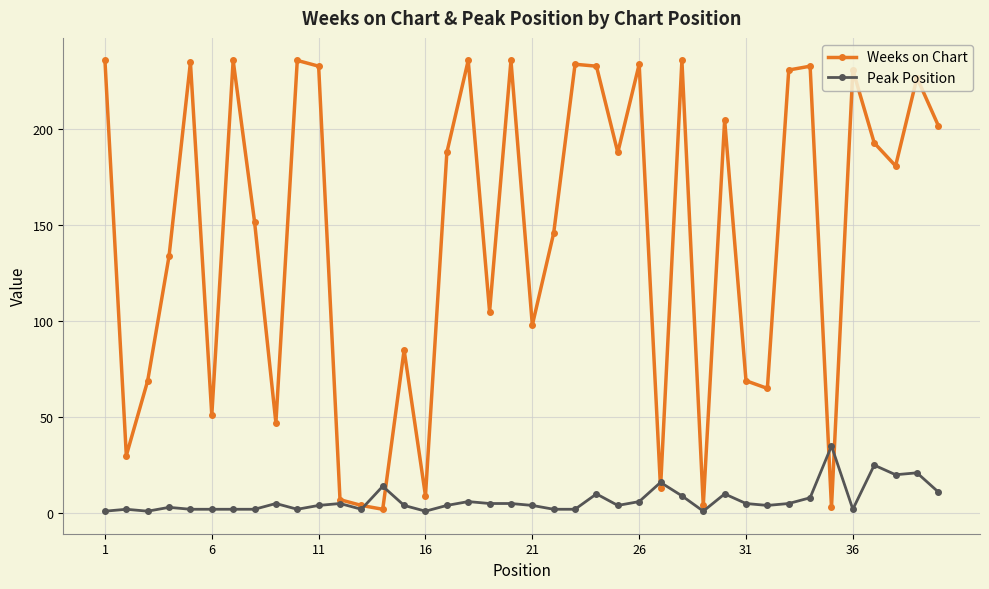

What is the minimum value for Weeks on Chart?

2